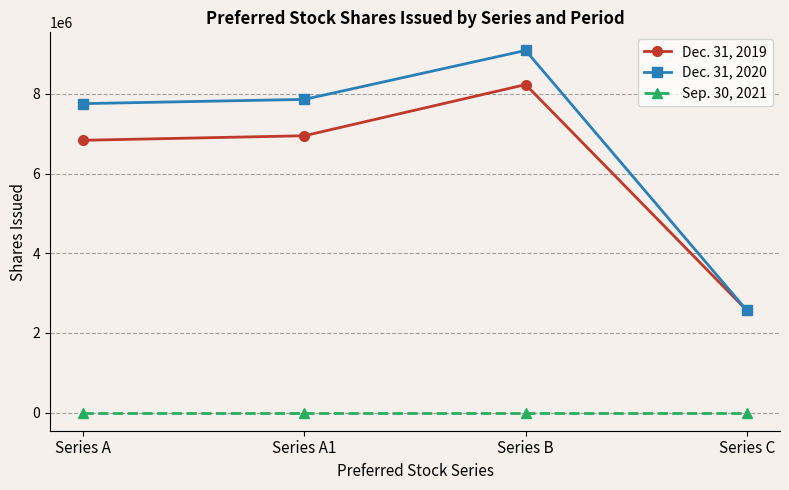

Which series has the widest spread of values?

Dec. 31, 2020